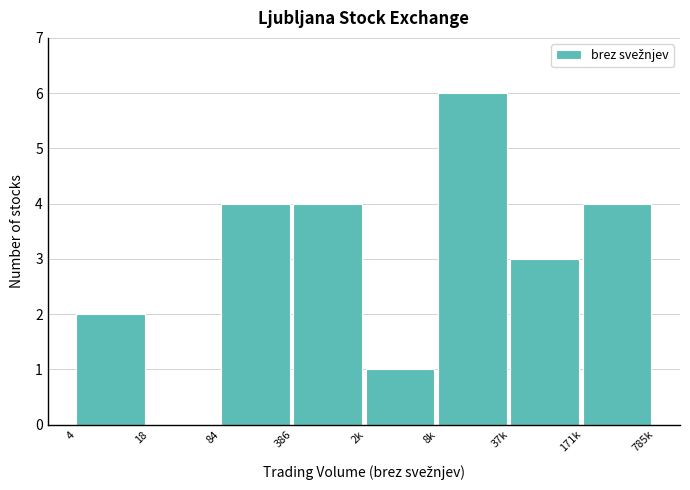

Reading left to right, extract all data points from this chart.

4=2	18=0	84=4	386=4	2k=1	8k=6	37k=3	171k=4